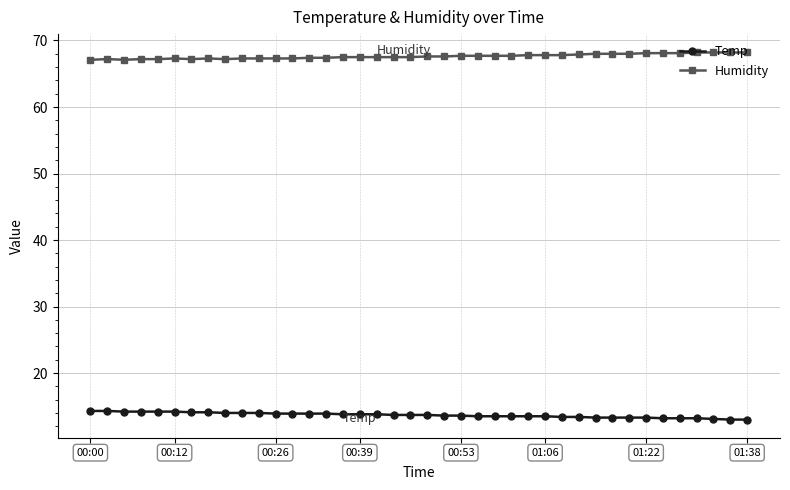

Which series has the largest total across all categories?

Humidity